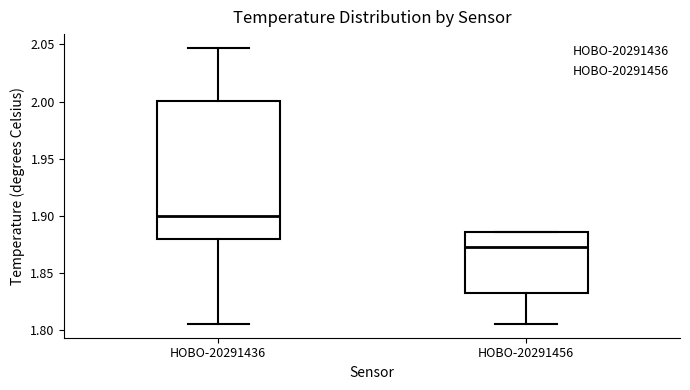

Reading left to right, transcribe this box plot: for each box, give where its median line is, the range the box spans, and where its two whiskers end, as read against the y-axis. The values are not printed on the chart, so give them approximately, as read against the axis.

HOBO-20291436: median 1.900, box 1.880 to 2.000, whiskers 1.805 to 2.045
HOBO-20291456: median 1.875, box 1.830 to 1.885, whiskers 1.805 to 1.885